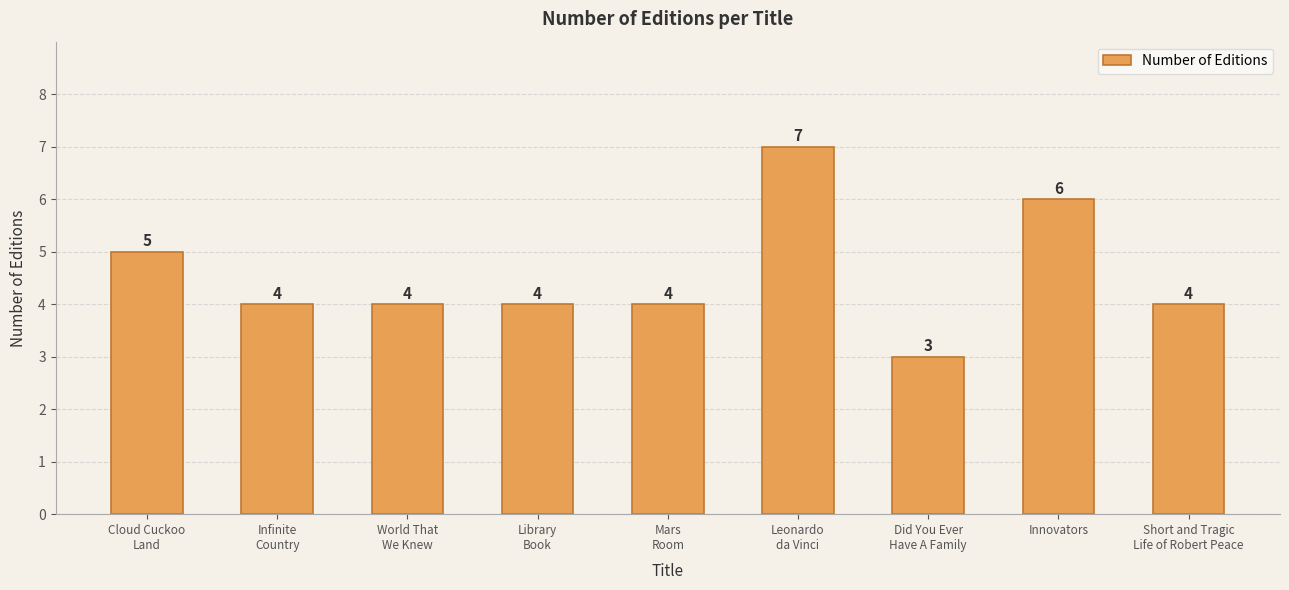

What is the sum of all values?

41